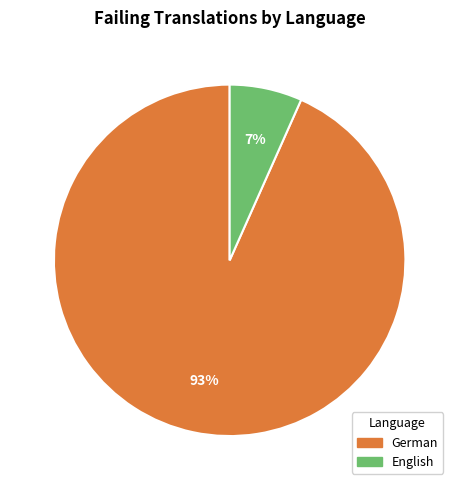

How many segments does this pie chart have?

2